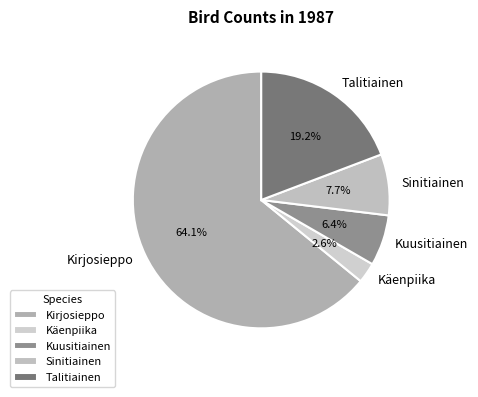

To the nearest percent, what is the difference between the Kuusitiainen and Talitiainen slice percentages?

13%